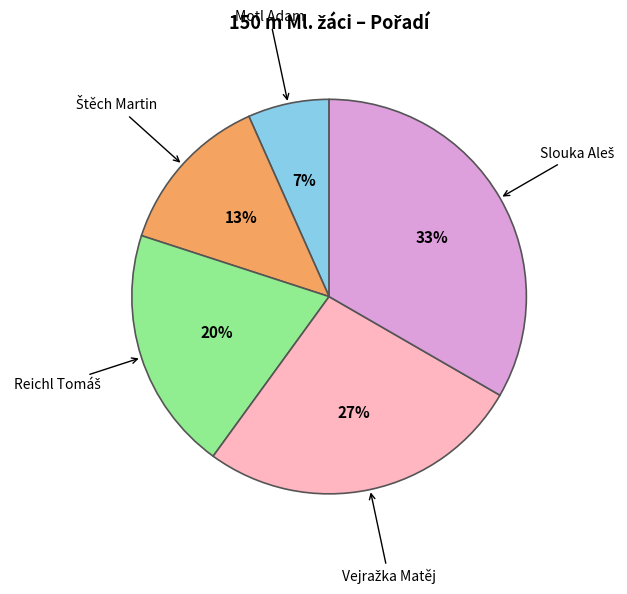

Which slice is the smallest?

Motl Adam